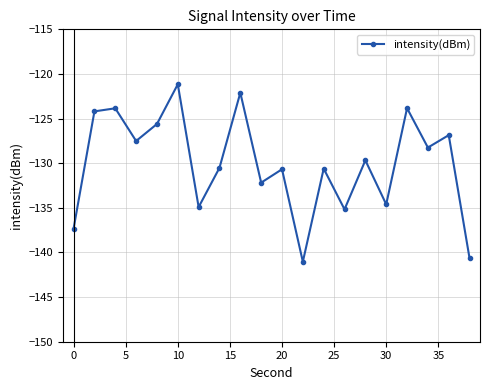

What is the difference between the maximum and minimum values?

19.9